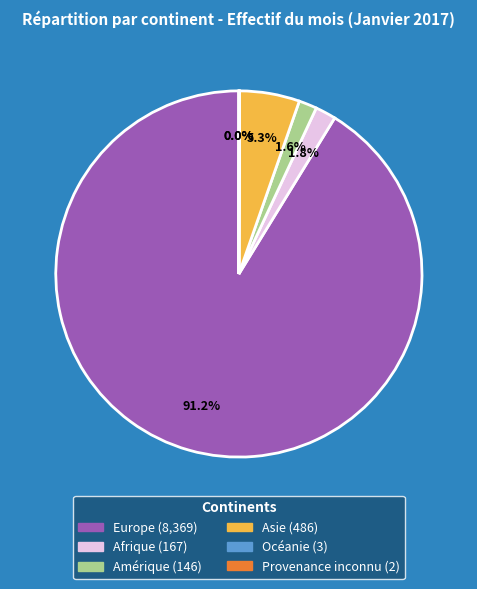

Do Afrique and Asie together represent more than half of the pie?

No